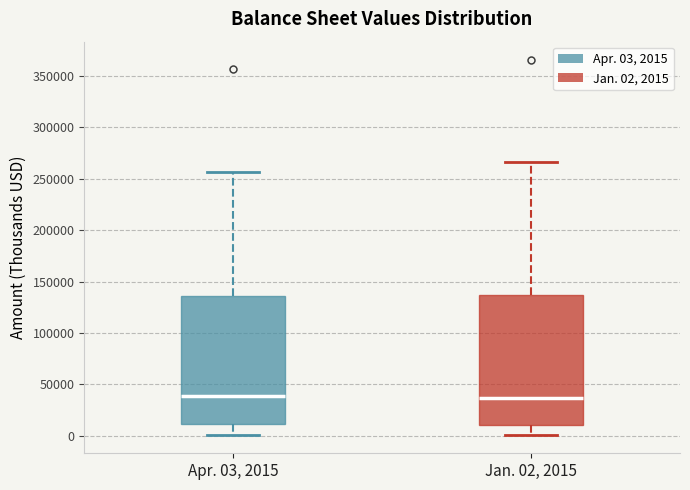

Where is the lower edge of the box for Jan. 02, 2015 on the y-axis? The values are not printed on the chart, so give them approximately, as read against the axis.

10000